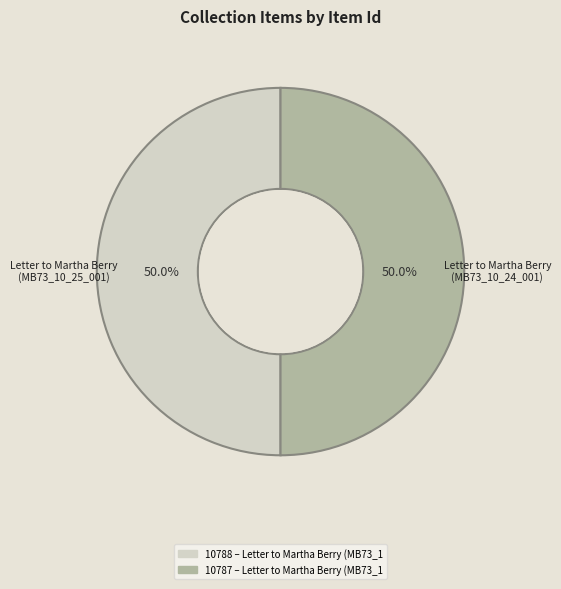

To the nearest percent, what is the average slice percentage?

50%